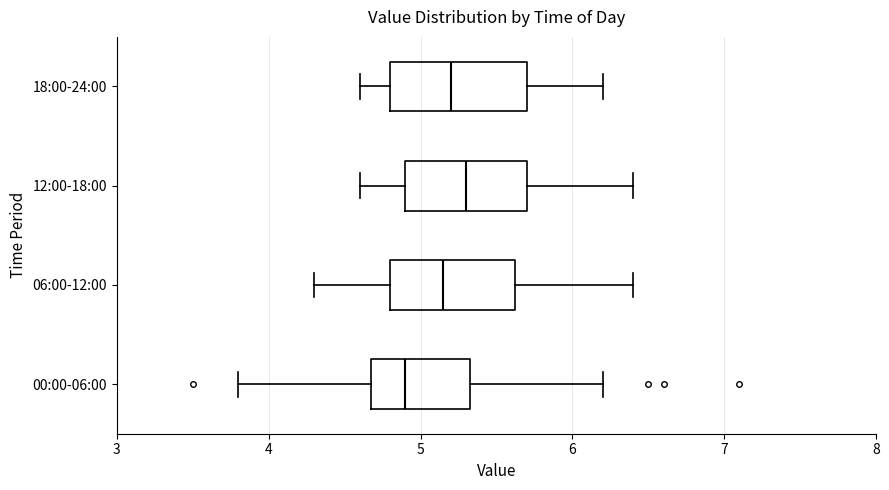

Reading bottom to top, transcribe this box plot: for each box, give where its median line is, the range the box spans, and where its two whiskers end, as read against the x-axis. The values are not printed on the chart, so give them approximately, as read against the axis.

00:00-06:00: median 4.9, box 4.7 to 5.3, whiskers 3.8 to 6.2
06:00-12:00: median 5.2, box 4.8 to 5.6, whiskers 4.3 to 6.4
12:00-18:00: median 5.3, box 4.9 to 5.7, whiskers 4.6 to 6.4
18:00-24:00: median 5.2, box 4.8 to 5.7, whiskers 4.6 to 6.2